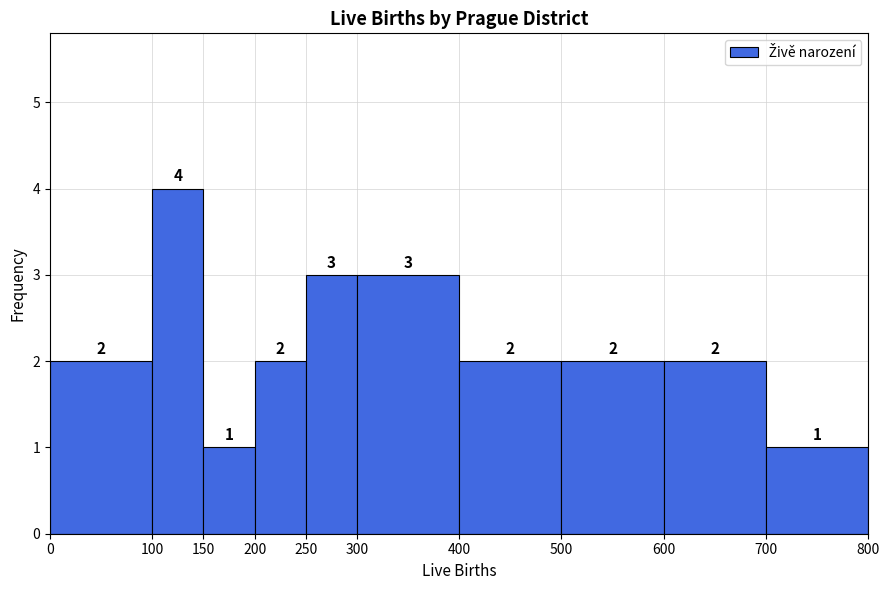

Reading left to right, list every bar in this chart as the range it spans on the x-axis followed by its height.

0 to 100: 2
100 to 150: 4
150 to 200: 1
200 to 250: 2
250 to 300: 3
300 to 400: 3
400 to 500: 2
500 to 600: 2
600 to 700: 2
700 to 800: 1